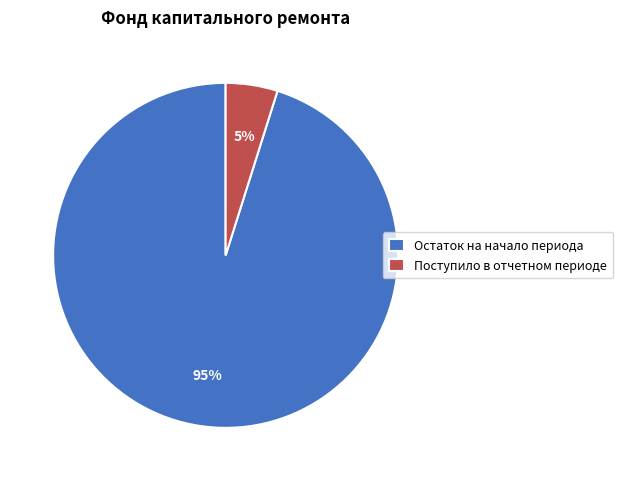

What percentage is the Поступило в отчетном периоде slice, to the nearest percent?

5%